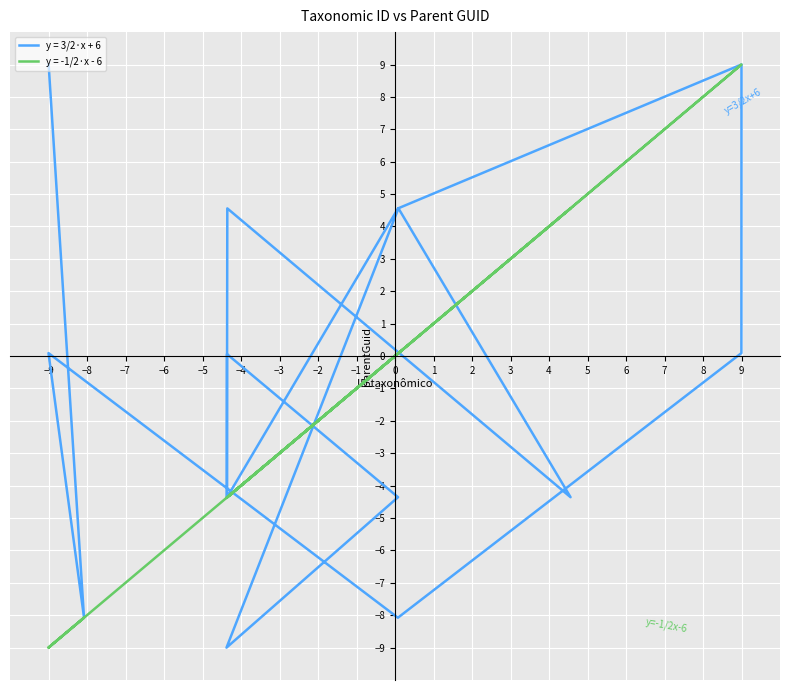

How many interior local valleys does the y = 3/2·x + 6 series have?

5